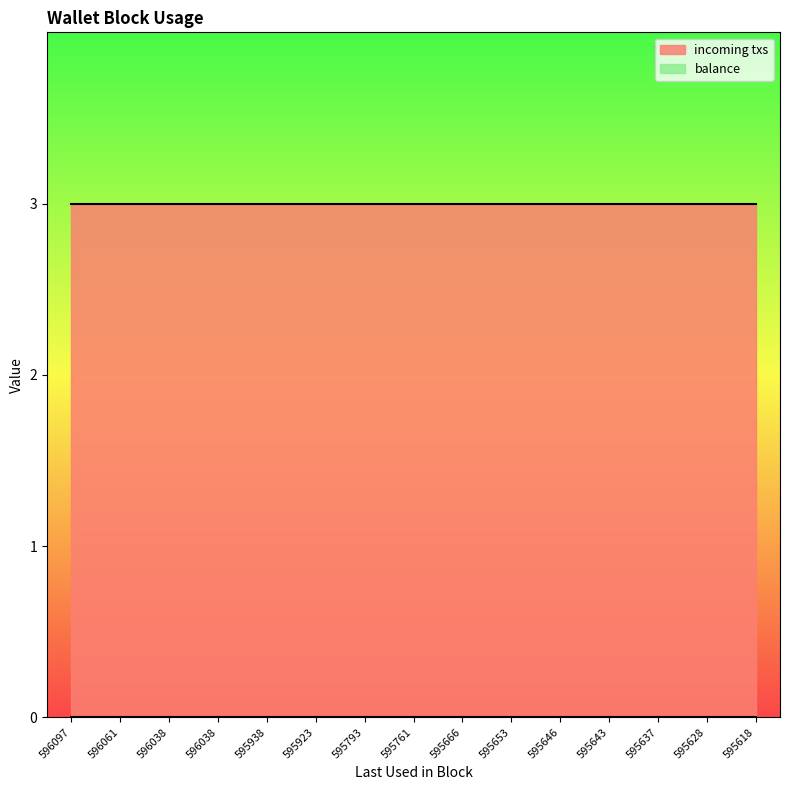

At how many categories does at least one series exceed 2?

15